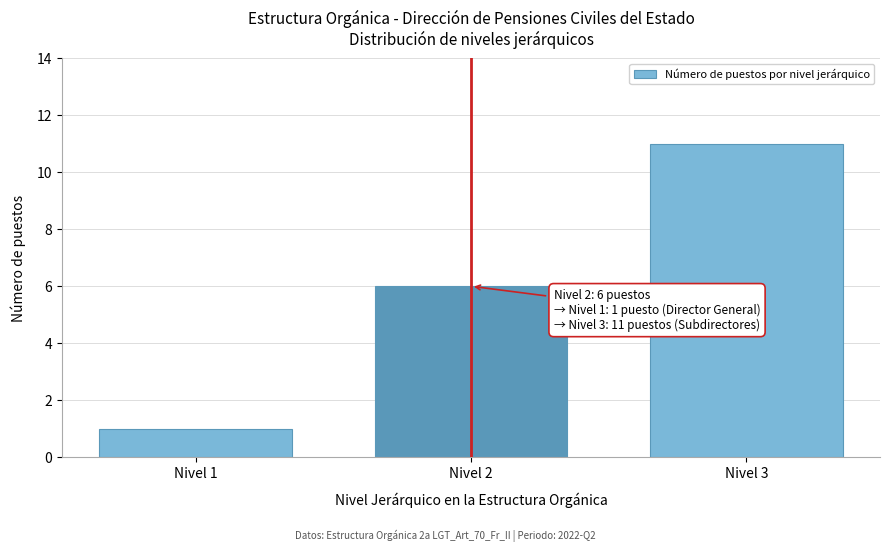

Reading right to left, list all the values displayed in this chart.

Nivel 3=11	Nivel 2=6	Nivel 1=1